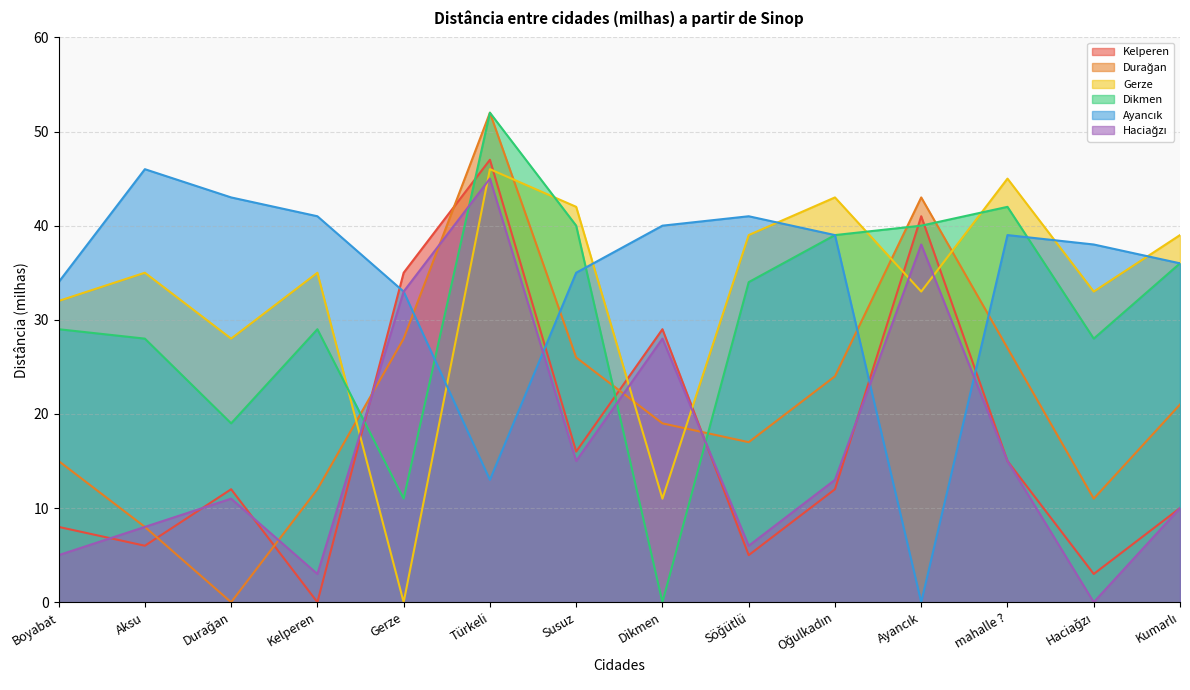

Where is the first local minimum for Ayancık?

Türkeli